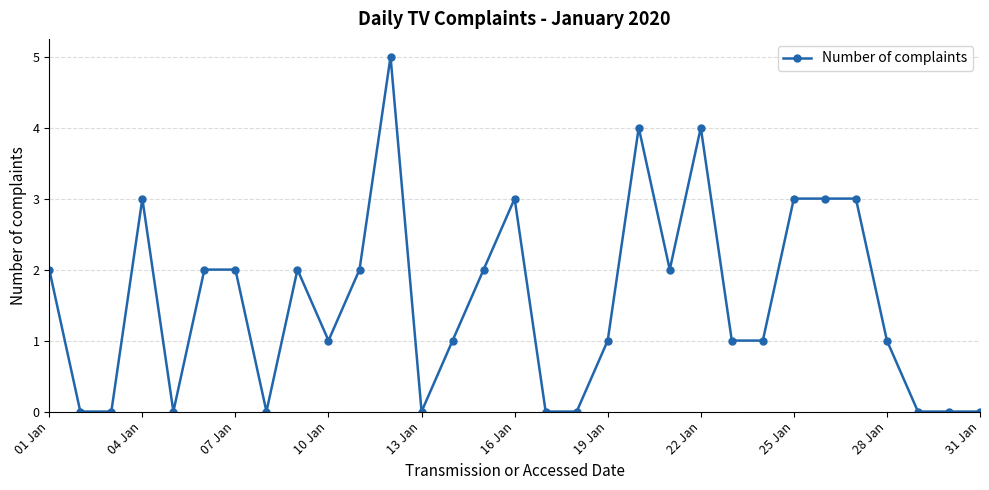

Count the number of categories in the chart.

31